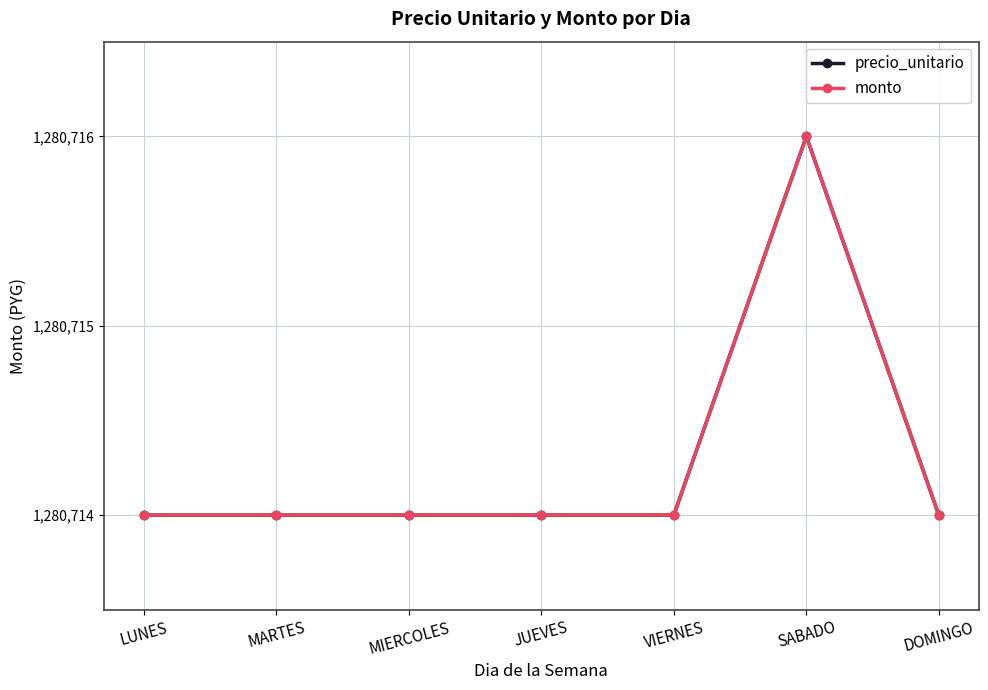

Which series has the largest range (max minus min)?

precio_unitario